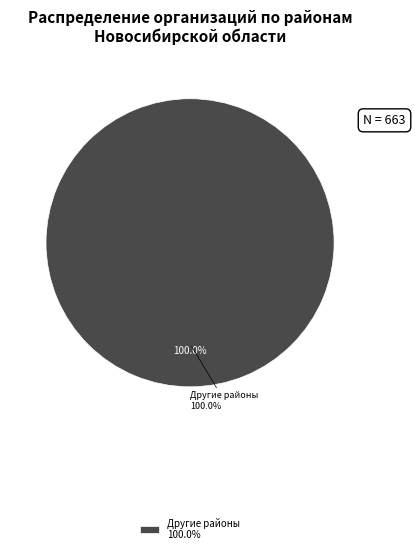

Does Новосибирская область represent more than half of the total?

Yes